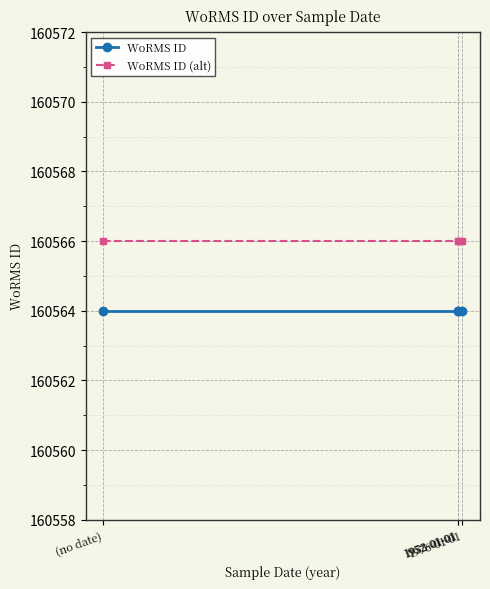

What is the smallest value displayed?

160564